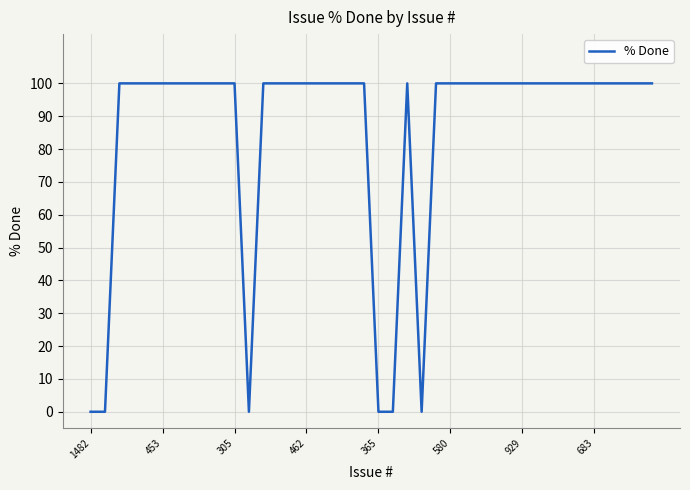

What is the maximum value shown in the chart?

100